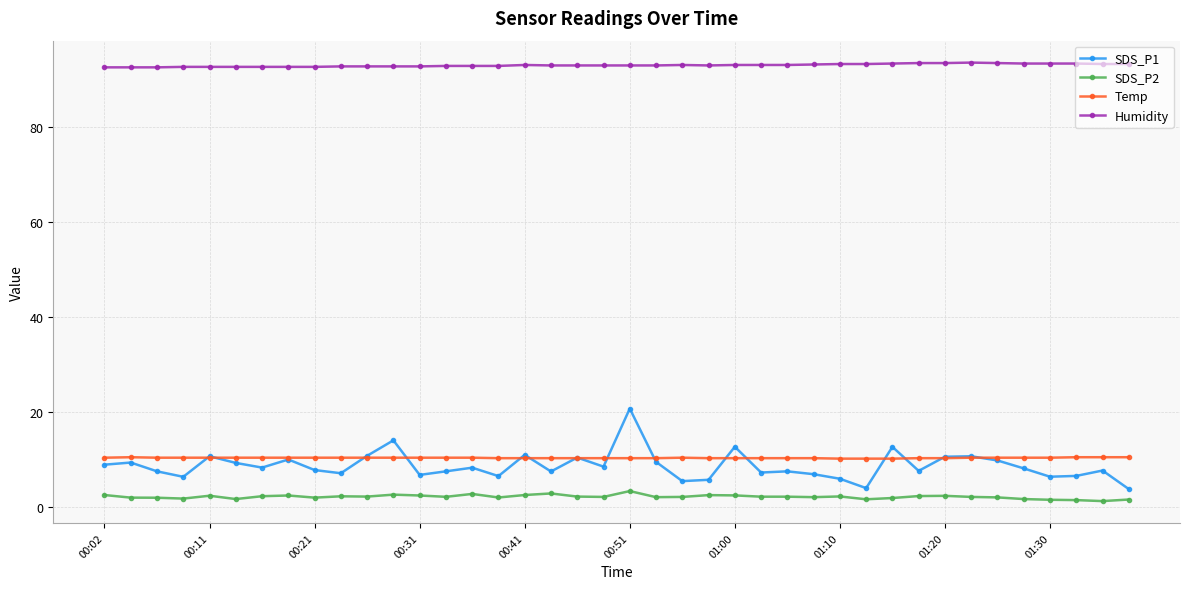

What is the value of the Humidity point at the 1st from the left?

92.5